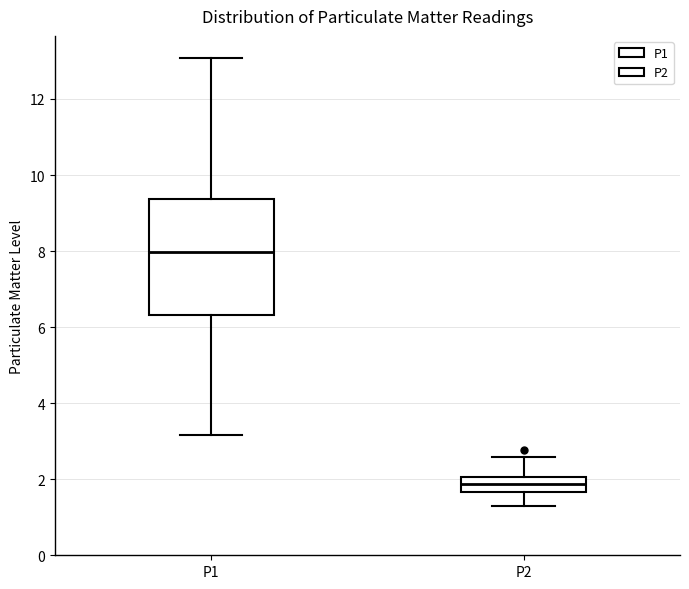

Where is the lower edge of the box for P1 on the y-axis? The values are not printed on the chart, so give them approximately, as read against the axis.

6.4